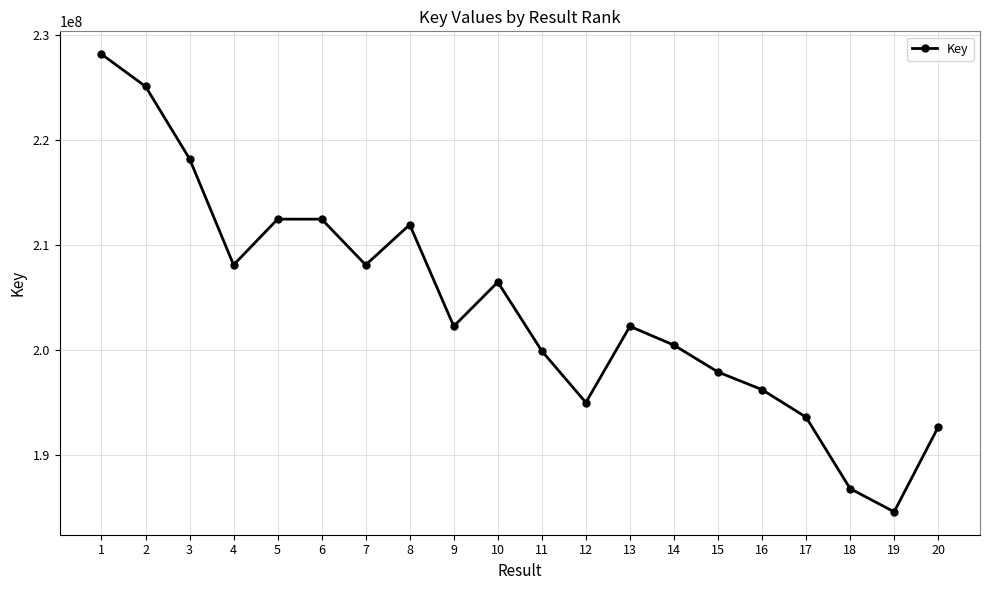

Which category has the highest value across all series?

1